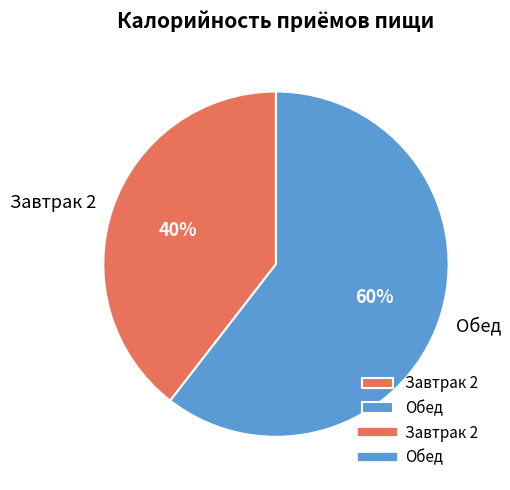

True or false: Завтрак 2 accounts for 40% of the total.

True